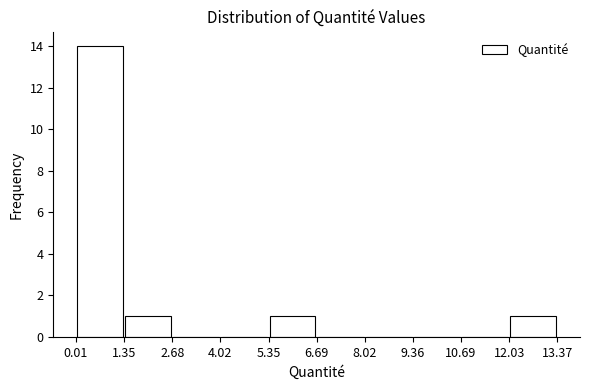

What is the height of the bar covering 0.01 to 1.35 on the x-axis? The values are not printed on the chart, so give them approximately, as read against the axis.

14